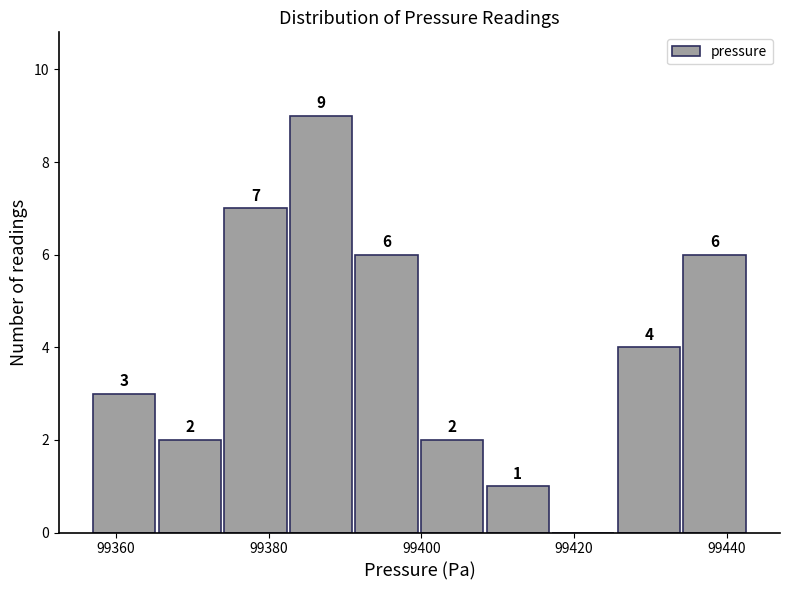

Which range on the x-axis has the tallest bar?

99382 to 99392